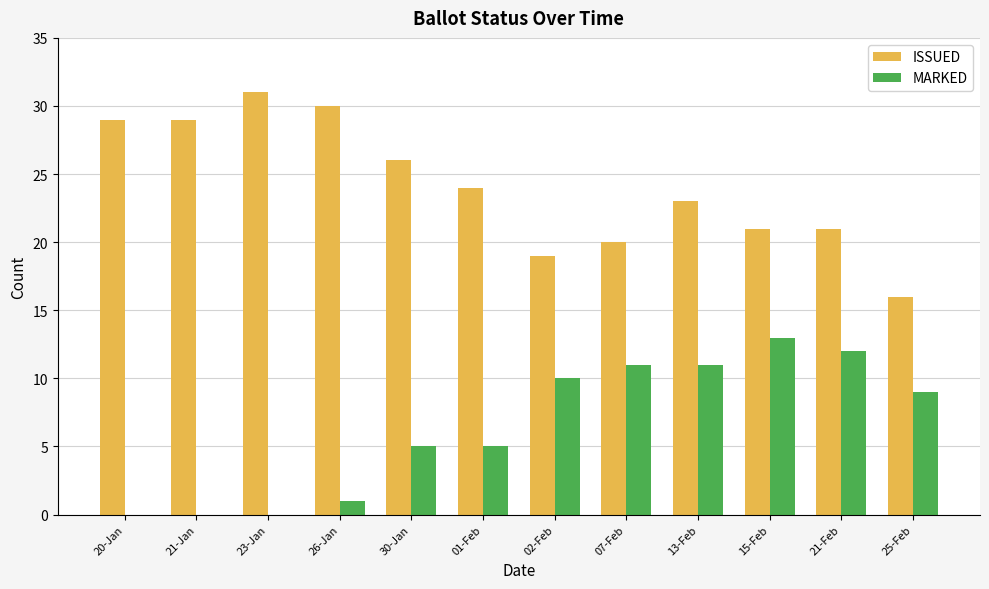

Which series has the largest total across all categories?

ISSUED